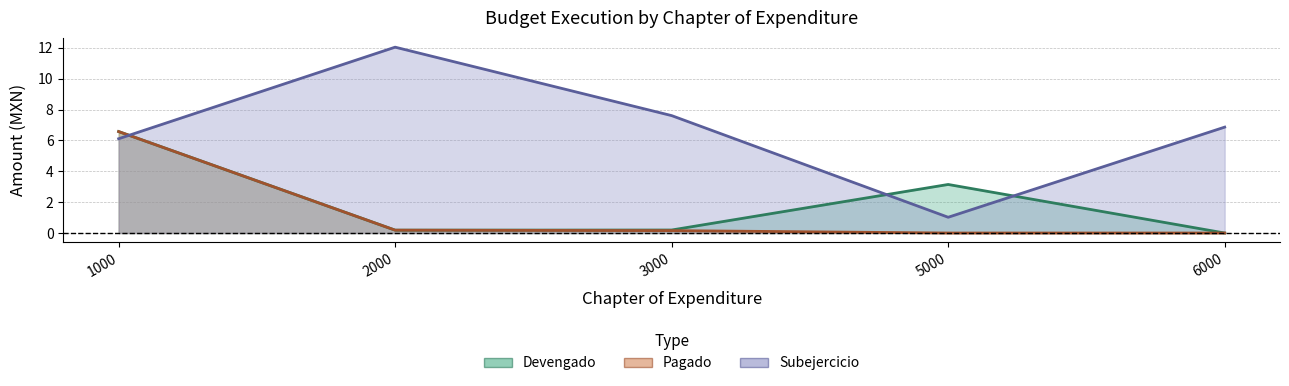

How many interior local peaks does the Subejercicio series have?

1